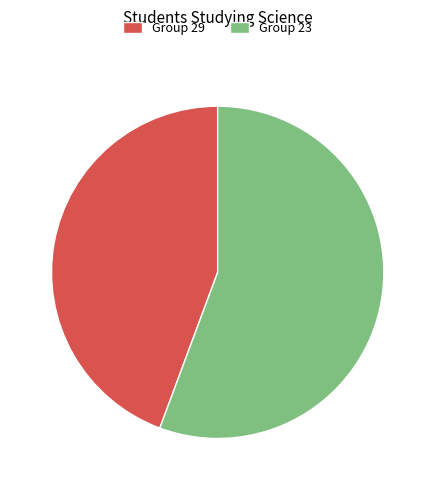

The Group 29 slice represents 44% of the pie. True or false?

True